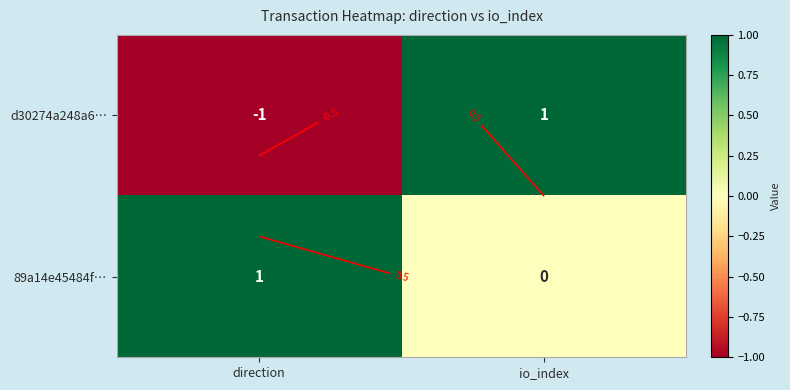

Between direction and io_index, which series saw the biggest shift?

d30274a248a6…